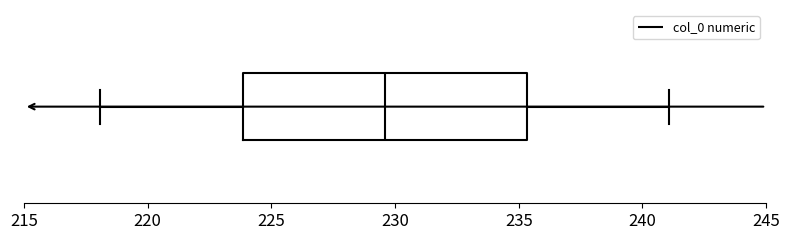

Read this box plot against the x-axis: the position of the median line, the range covered by the box, and the ends of both whiskers. The values are not printed on the chart, so give them approximately, as read against the axis.

median 229.5, box 224.0 to 235.5, whiskers 218.0 to 241.0